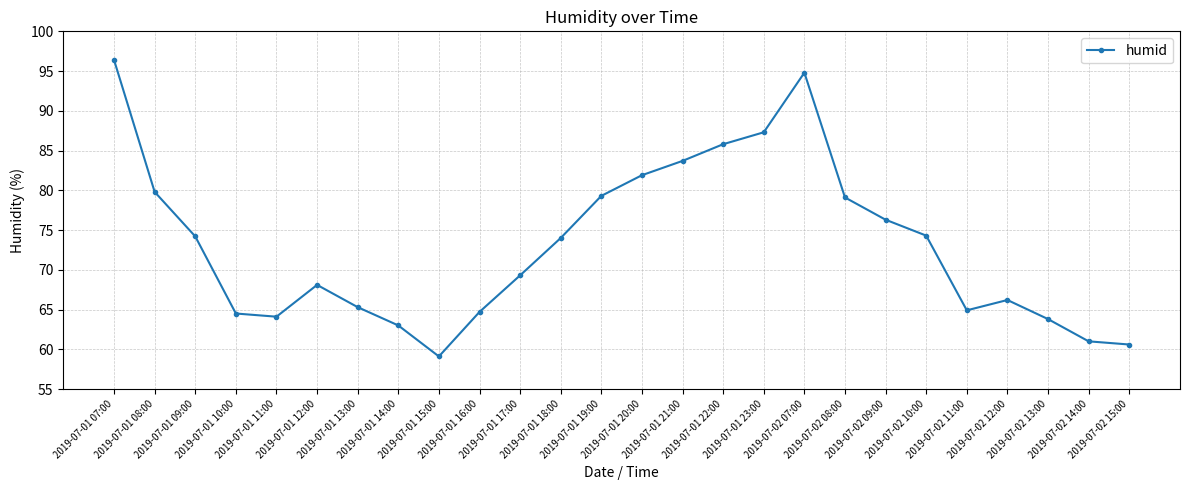

What is the minimum value shown in the chart?

59.1